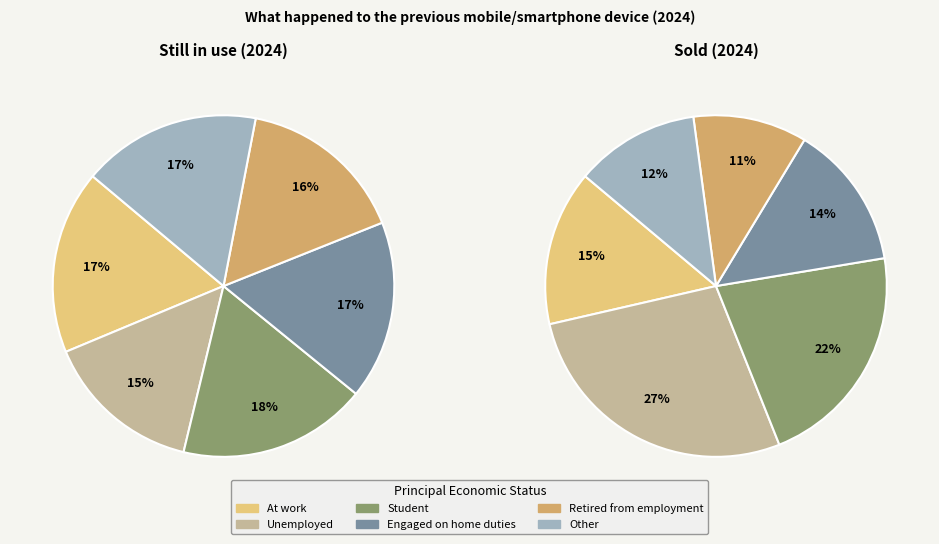

What is the largest slice in the pie chart?

Student